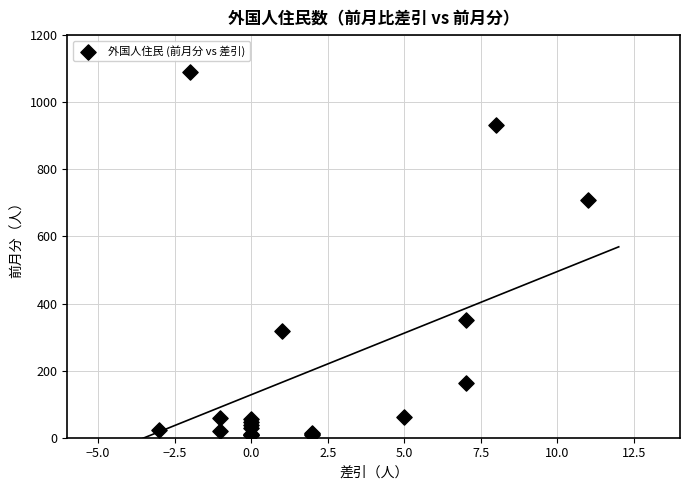

What Y value in the scatter plot is closest to 548?

708